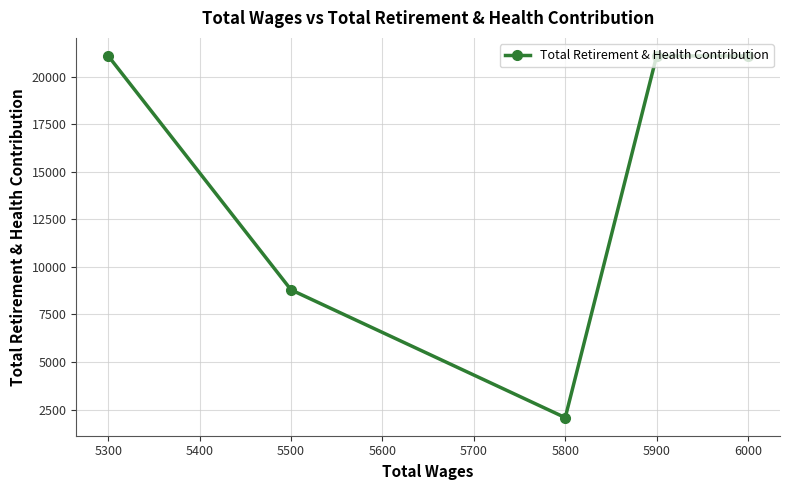

Reading left to right, transcribe all the data shown in this chart.

5300=21100	5500=8796	5800=2073	5900=21100	6000=21100